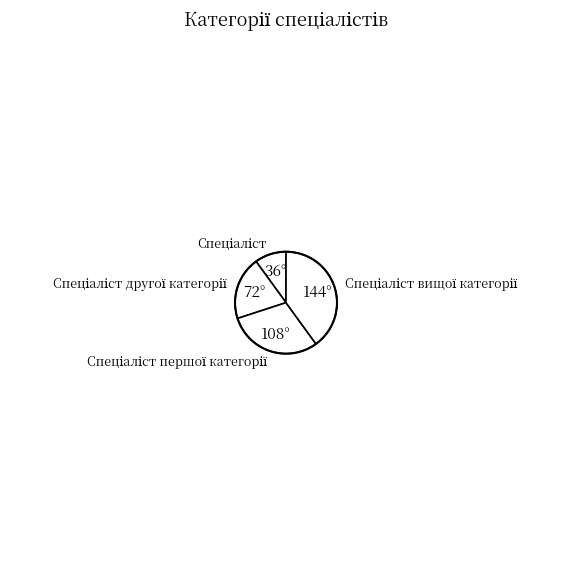

Does any single category account for the majority?

No